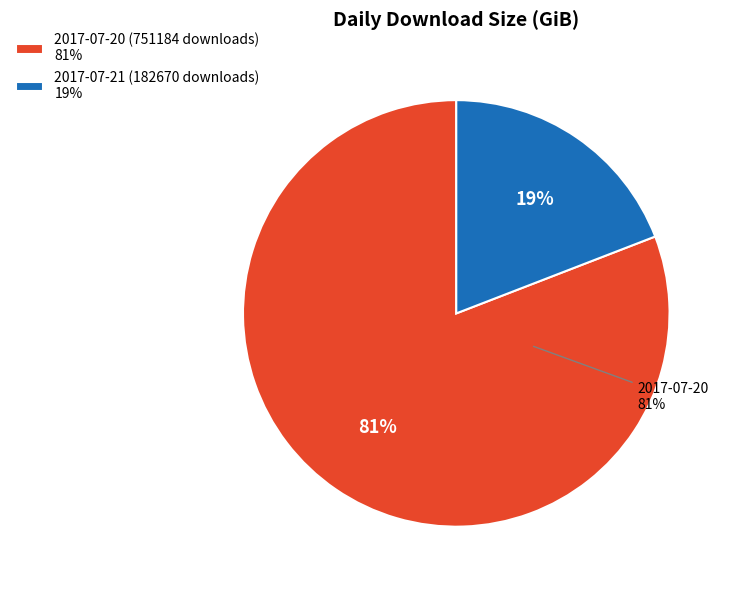

To the nearest percent, what is the combined percentage of 2017-07-21 (182670 downloads) and 2017-07-20 (751184 downloads)?

100%